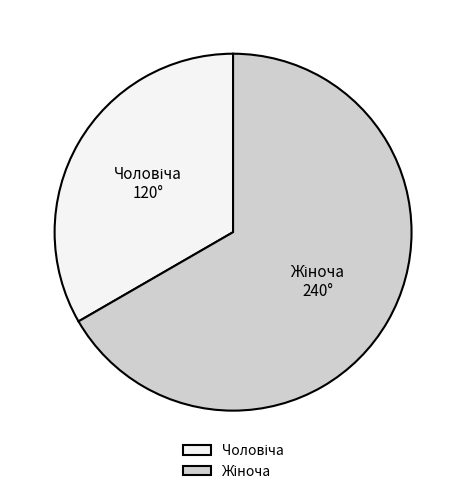

Is there any slice that represents more than half of the pie?

Yes